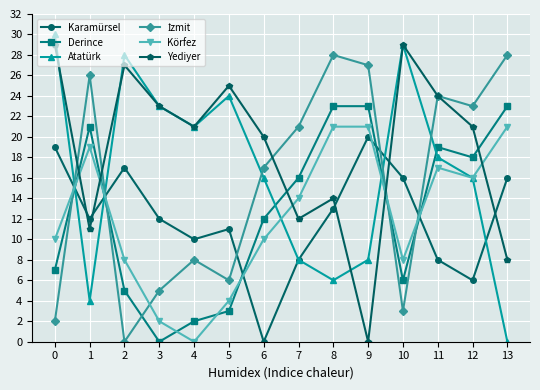

Count the number of categories in the chart.

14